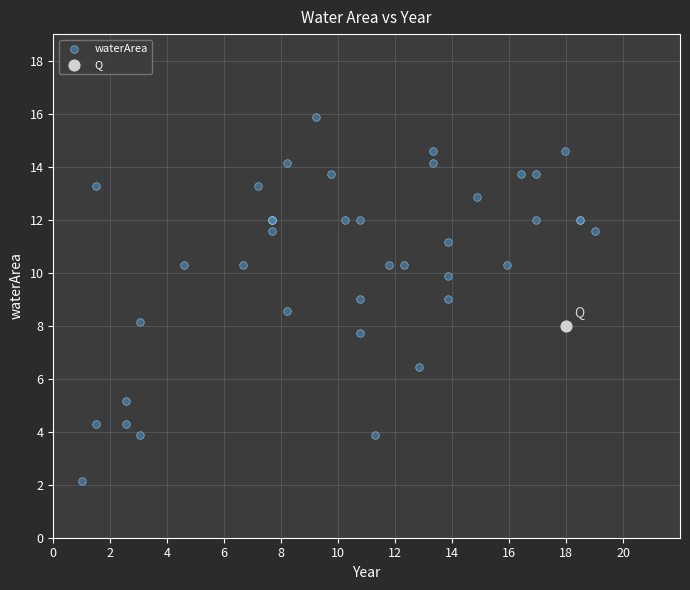

What are all the series names shown in the legend?

waterArea, Q